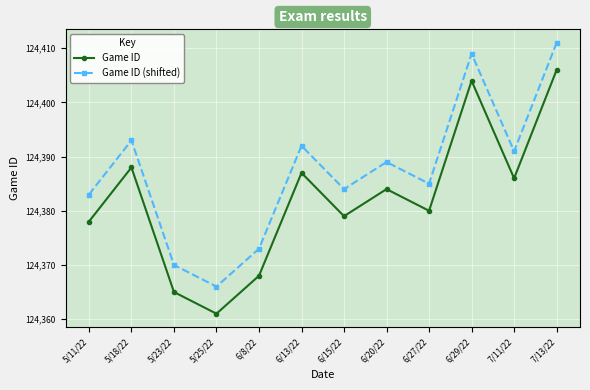

The Game ID series shows 207575 at 5/18/22. True or false?

False